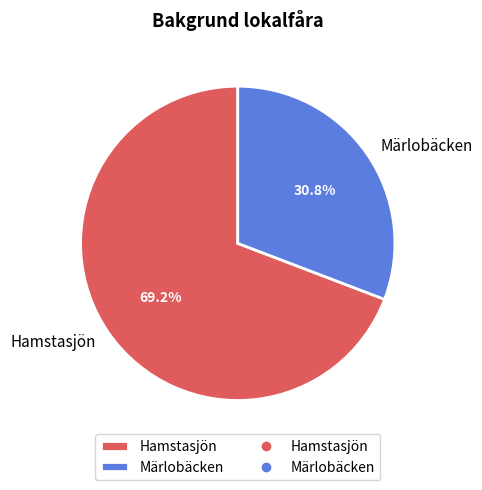

To the nearest percent, what is the average slice percentage?

50%